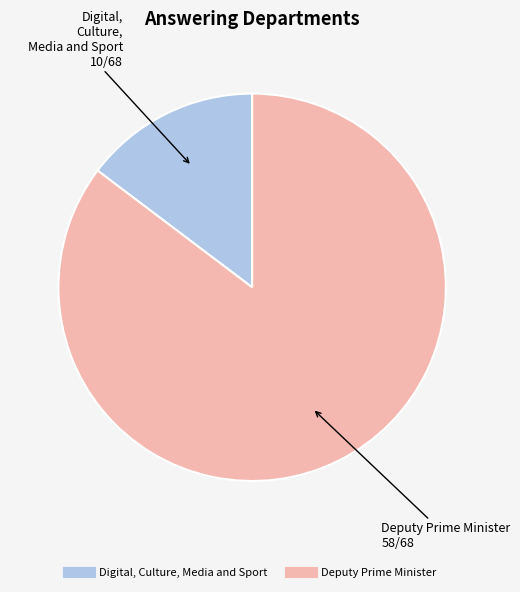

What is the ratio of the value at Deputy Prime Minister to the value at Digital, Culture, Media and Sport?

5.8